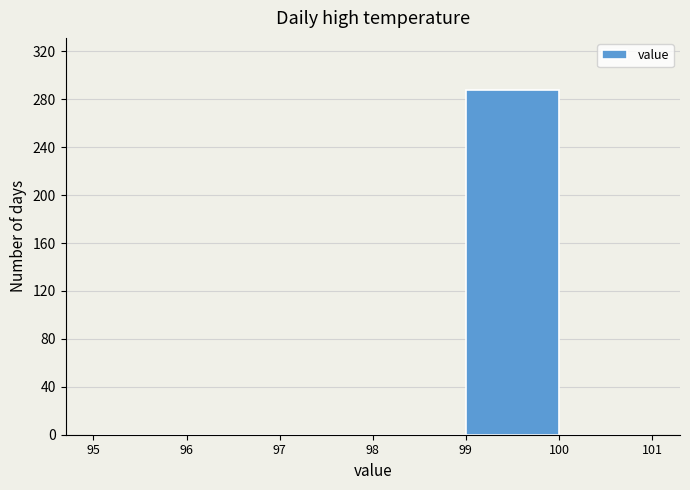

How tall is the bar that spans 99 to 100 on the x-axis? The values are not printed on the chart, so give them approximately, as read against the axis.

290